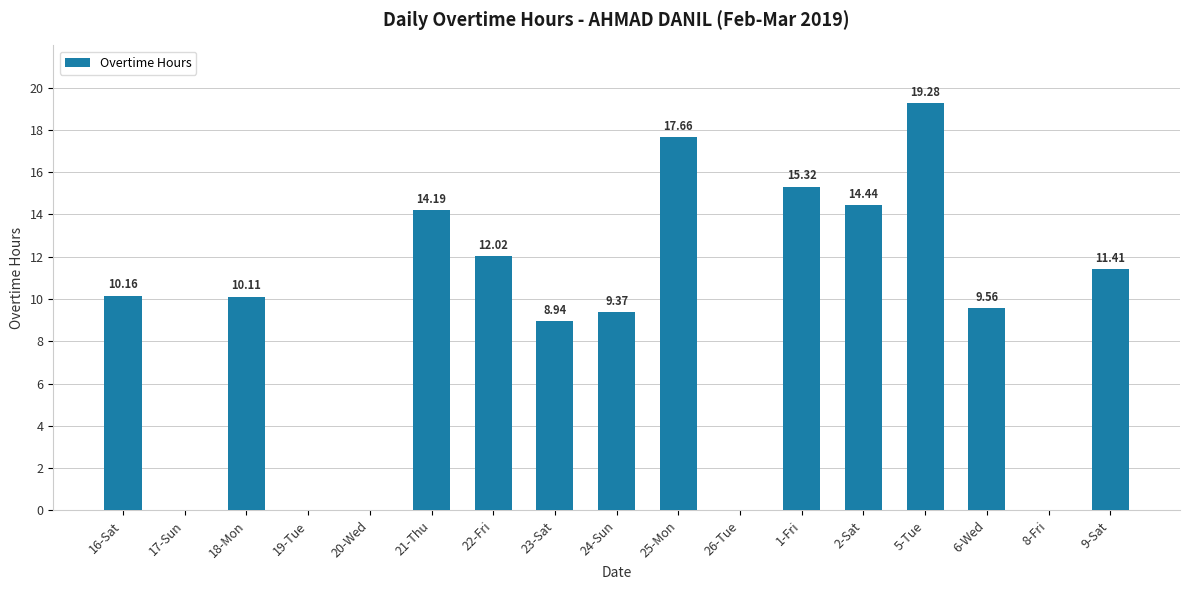

The chart shows a value of 6.0 at 2-Sat. True or false?

False